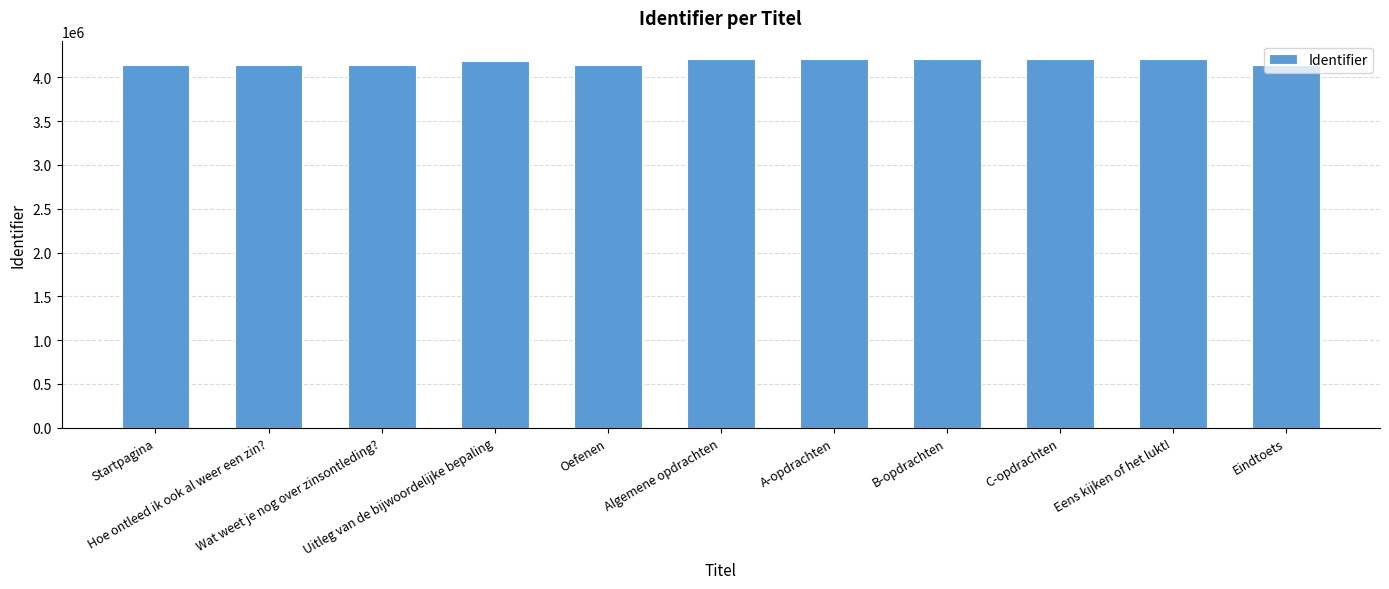

What is the change in value from Hoe ontleed ik ook al weer een zin? to Wat weet je nog over zinsontleding??

+9854